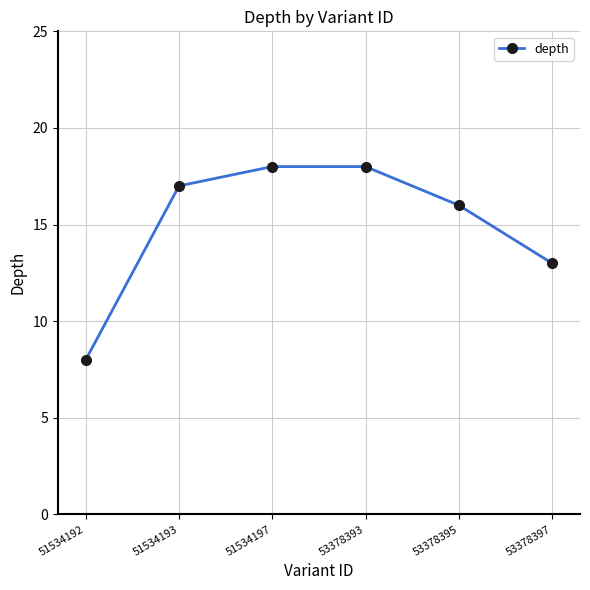

What is the change in value from 53378395 to 53378397?

-3